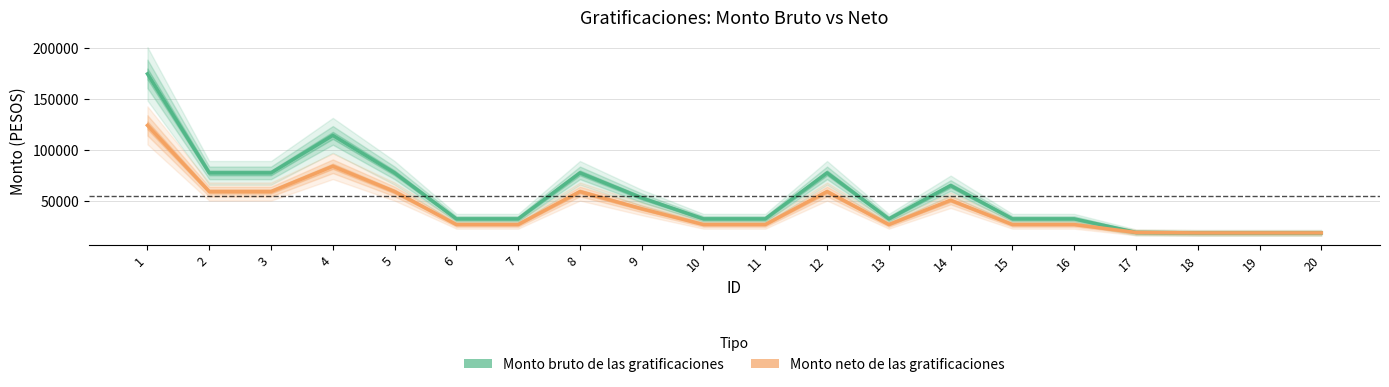

Which label corresponds to the largest value in the chart?

1